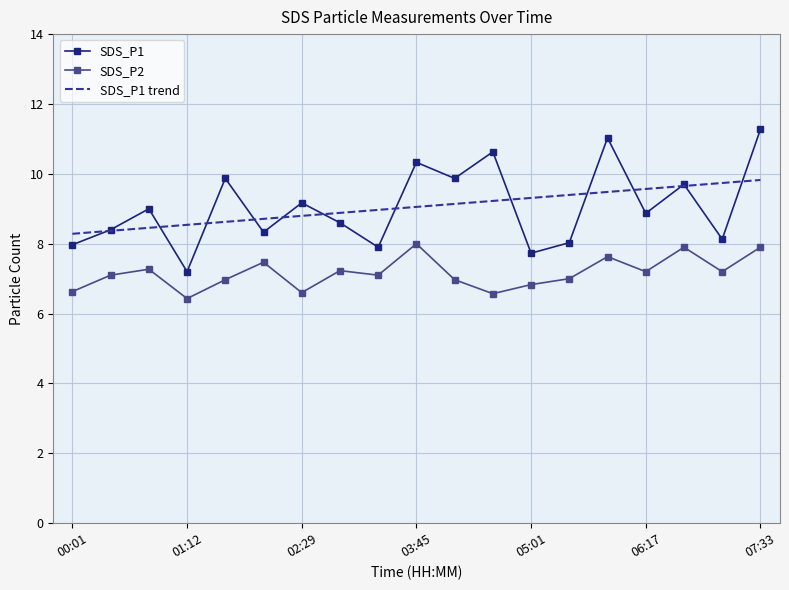

True or false: SDS_P1 trend and SDS_P2 cross at least once.

False